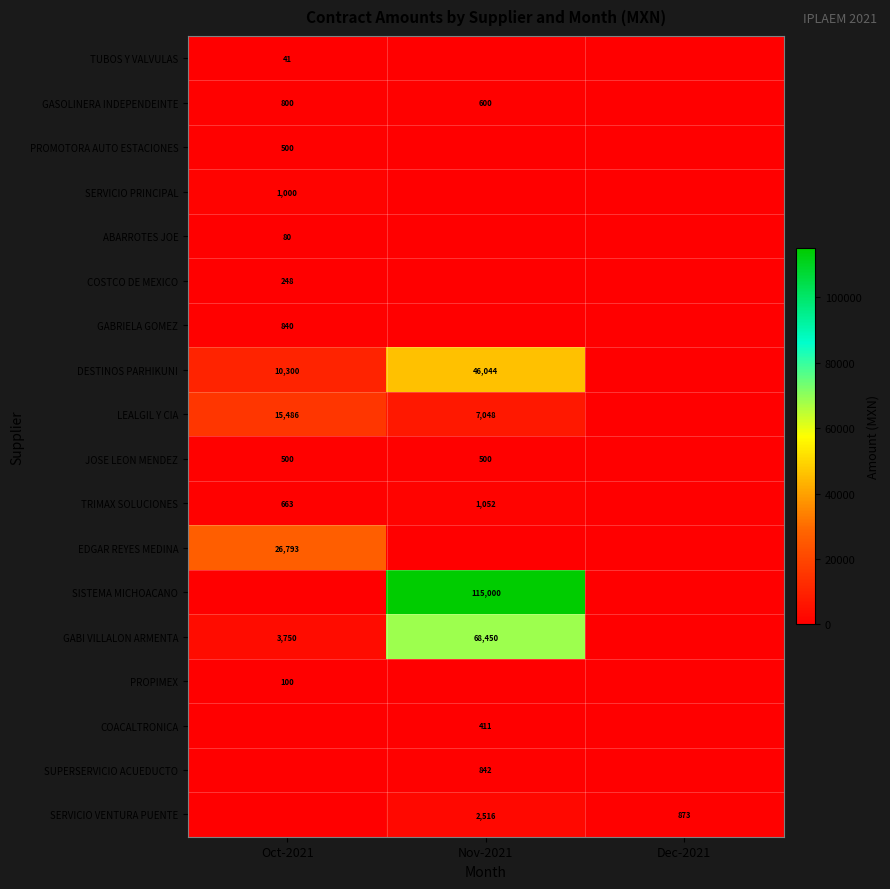

The GABI VILLALON ARMENTA series shows 4918 at Oct-2021. True or false?

False